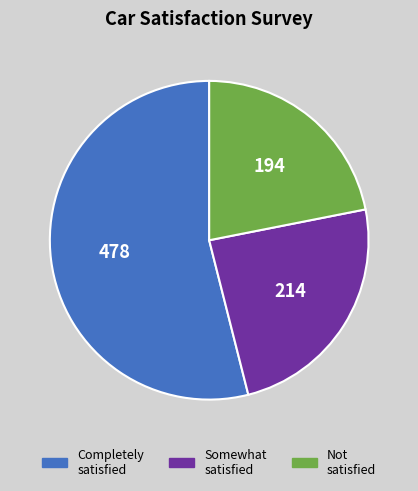

Is there a majority slice in this chart?

Yes